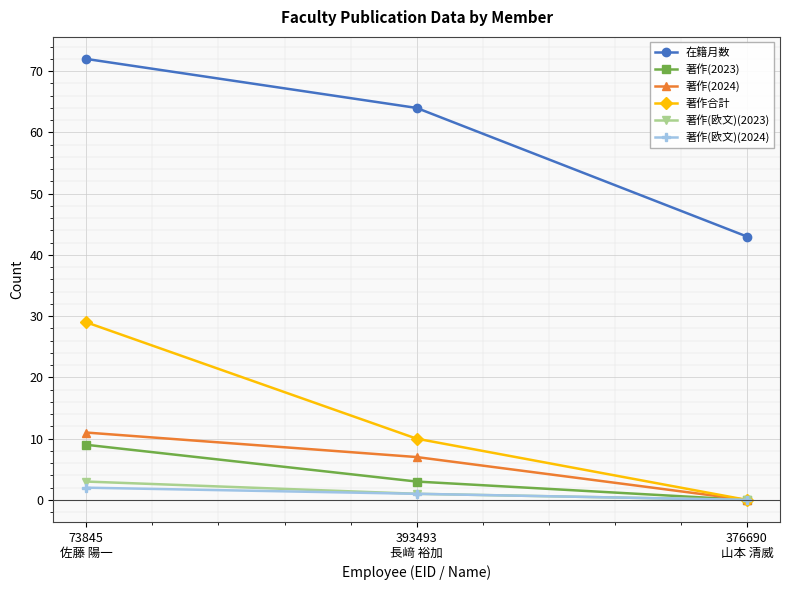

At how many categories does at least one series exceed 6?

3